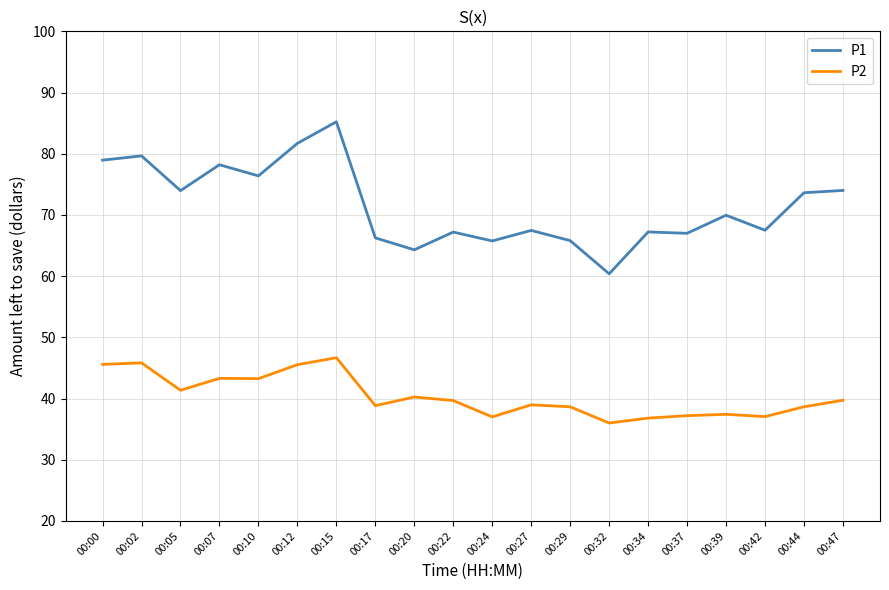

What is the sum of the P2 values at 00:15 and 00:24?

83.7